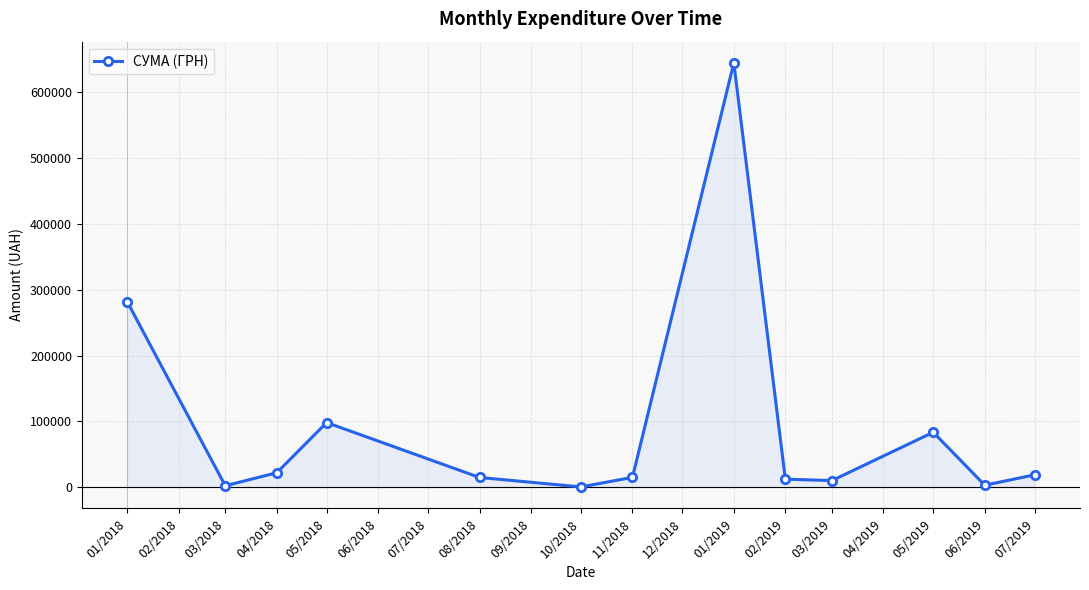

What is the maximum value shown in the chart?

645005.1